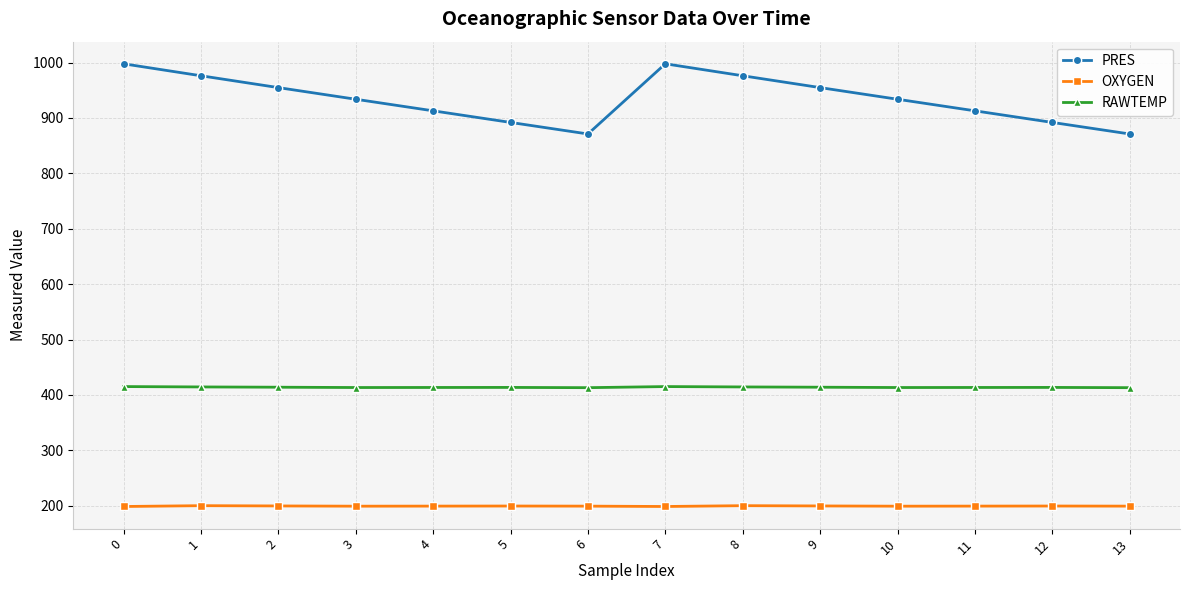

Rank the series by their maximum value, from lowest to highest.

OXYGEN, RAWTEMP, PRES